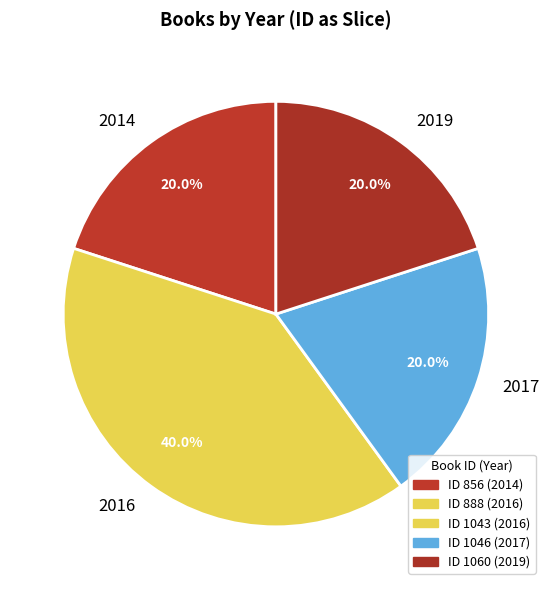

Does any single category account for the majority?

No